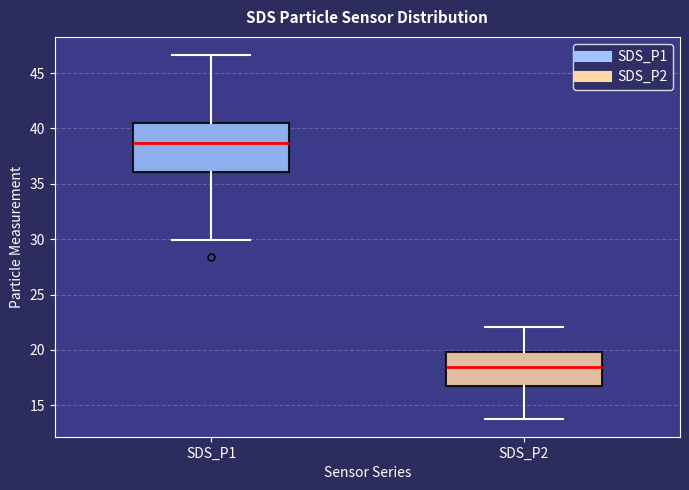

Which box has the lowest median line?

SDS_P2